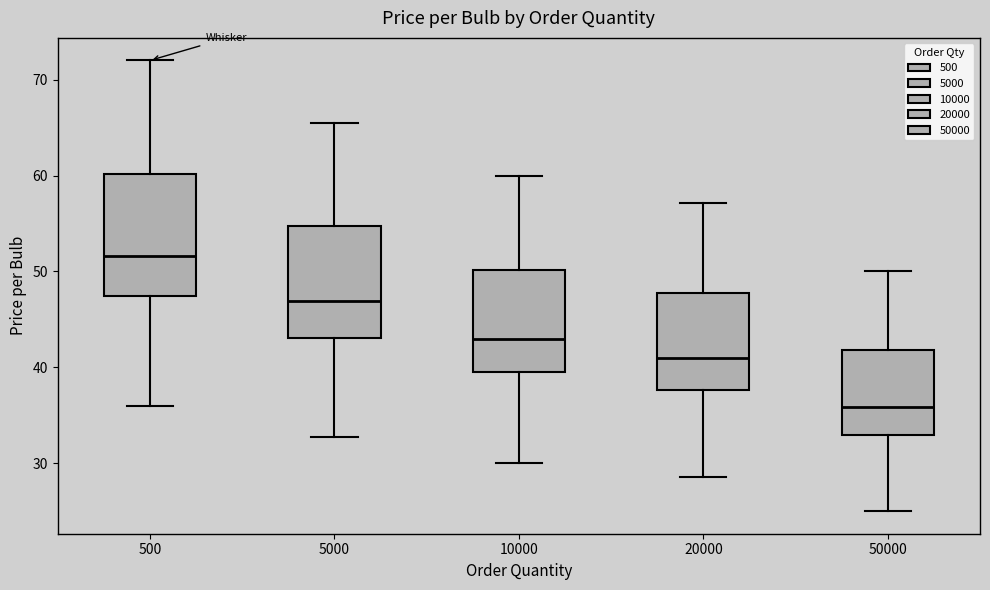

Reading left to right, transcribe this box plot: for each box, give where its median line is, the range the box spans, and where its two whiskers end, as read against the y-axis. The values are not printed on the chart, so give them approximately, as read against the axis.

500: median 52, box 47 to 60, whiskers 36 to 72
5000: median 47, box 43 to 55, whiskers 33 to 65
10000: median 43, box 40 to 50, whiskers 30 to 60
20000: median 41, box 38 to 48, whiskers 29 to 57
50000: median 36, box 33 to 42, whiskers 25 to 50